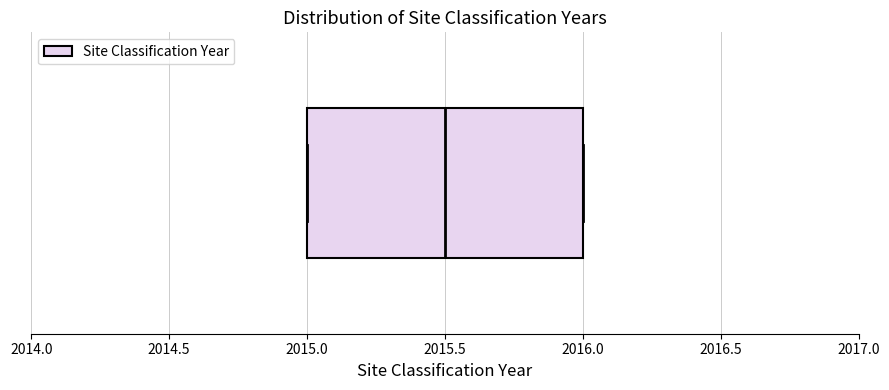

Where is the right edge of the box on the x-axis? The values are not printed on the chart, so give them approximately, as read against the axis.

2016.0